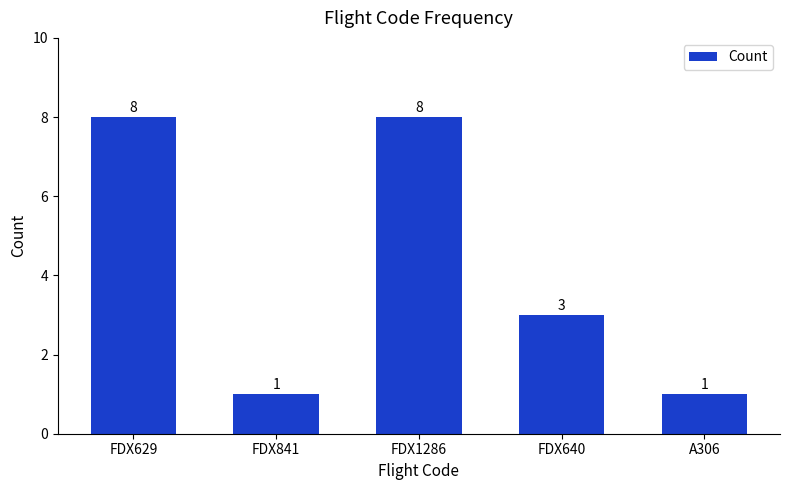

What is the difference between the values at FDX629 and FDX640?

5